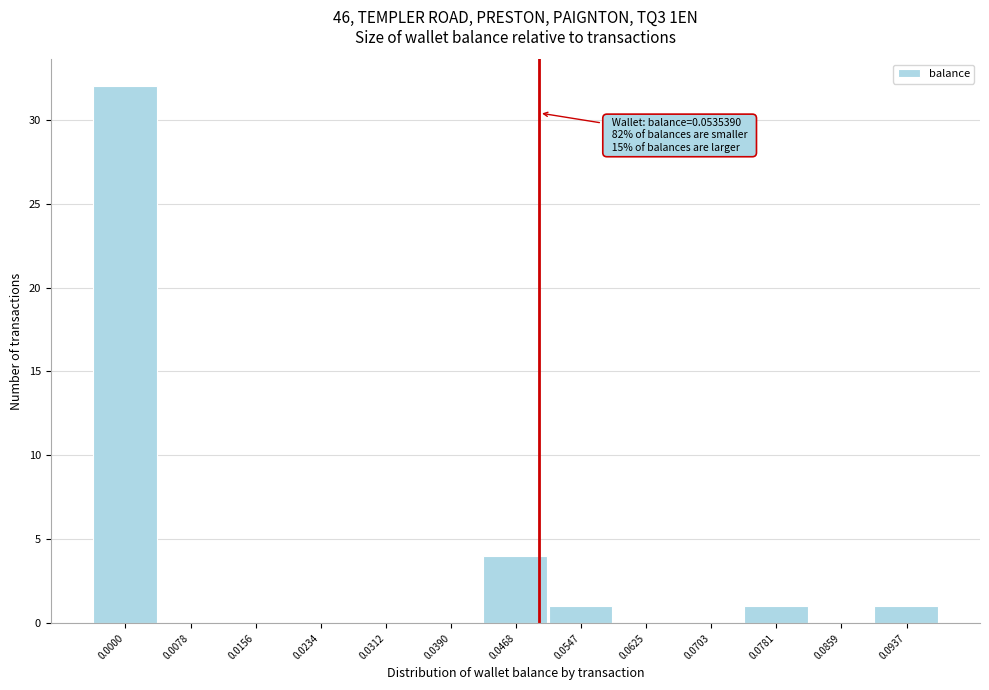

Reading right to left, what are all the values shown in this chart?

0.0937=1	0.0859=0	0.0781=1	0.0703=0	0.0625=0	0.0547=1	0.0468=4	0.0390=0	0.0312=0	0.0234=0	0.0156=0	0.0078=0	0.0000=32